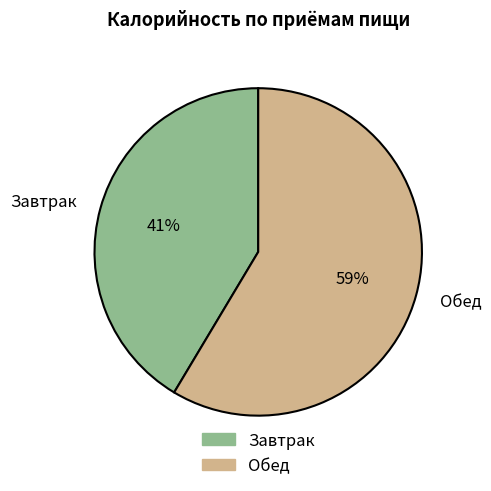

To the nearest percent, what is the average slice percentage?

50%